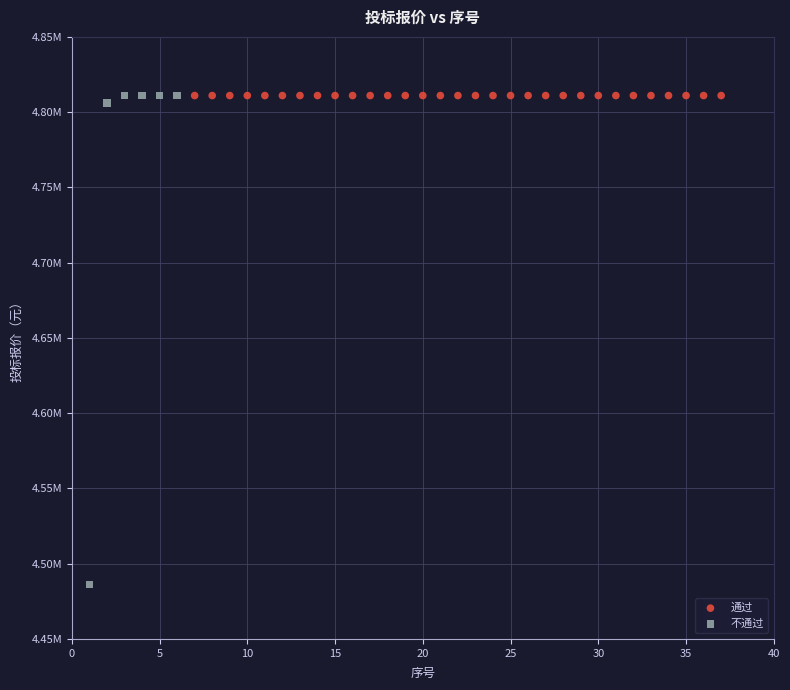

What are all the series names shown in the legend?

通过, 不通过